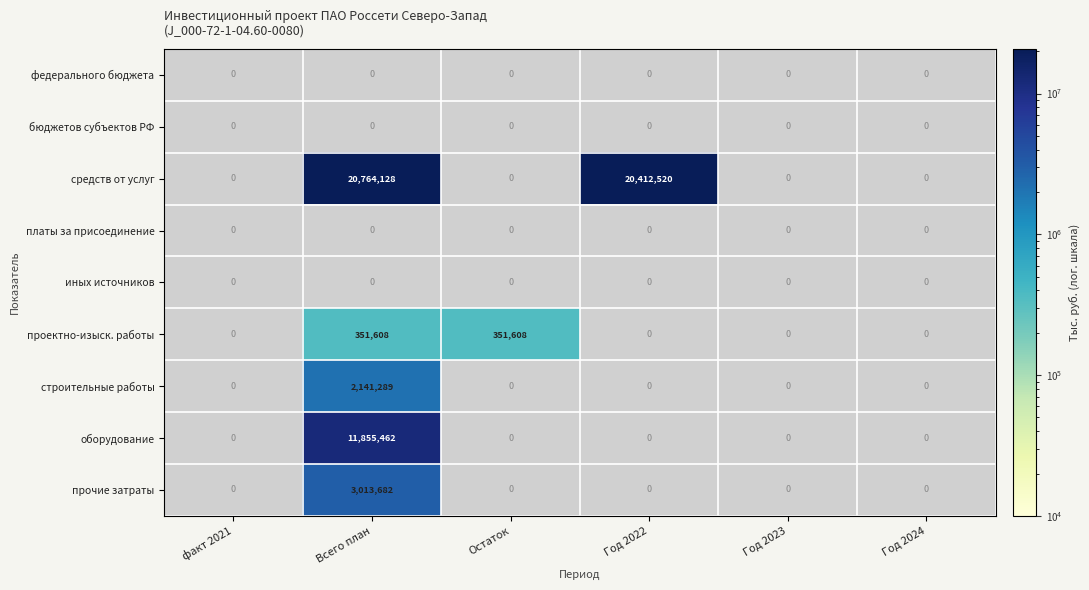

What is the maximum value shown in the chart?

20764128.0